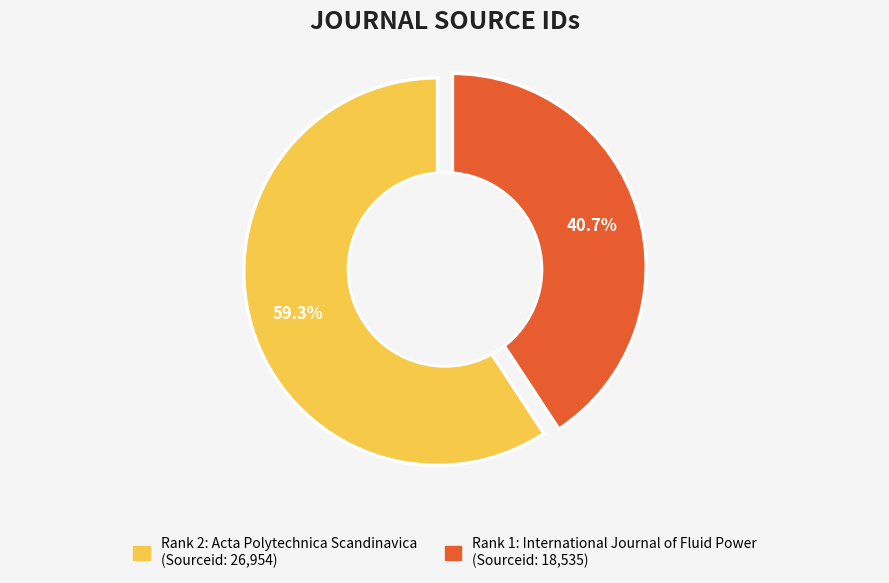

To the nearest percent, what is the difference between the largest and smallest slice percentages?

19%